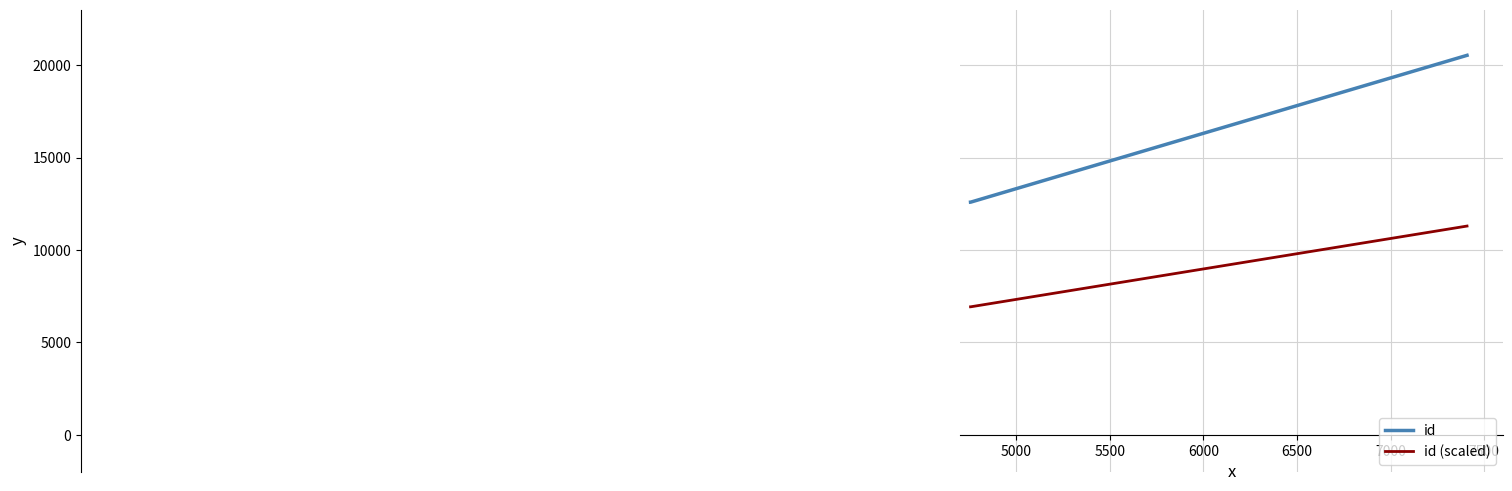

At how many categories does at least one series exceed 10646?

3